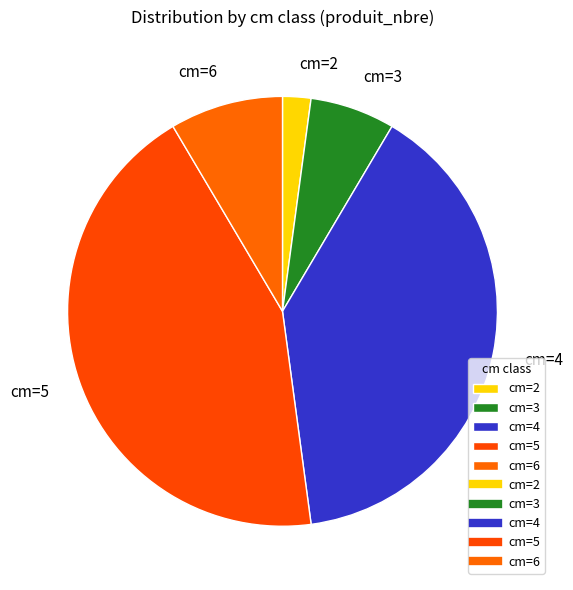

Is there a majority slice in this chart?

No